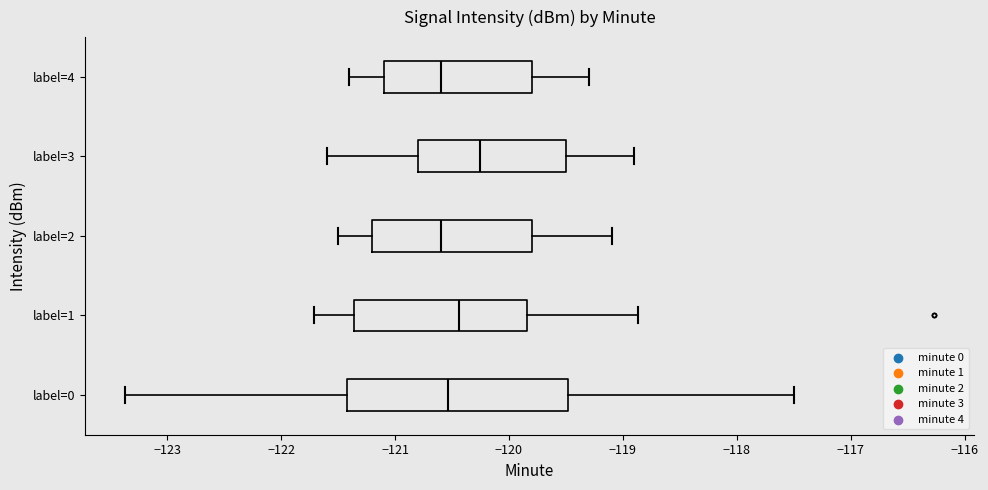

Which box is the widest, from its left edge to its right edge?

label=0